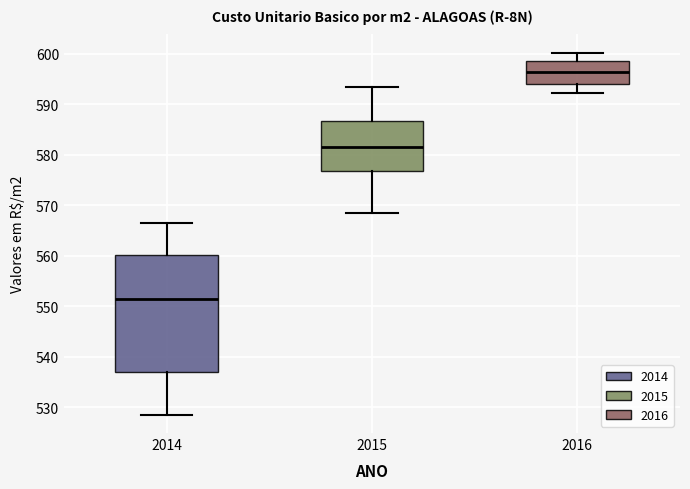

Comparing the boxes themselves (not the whiskers), which one is the tallest?

2014